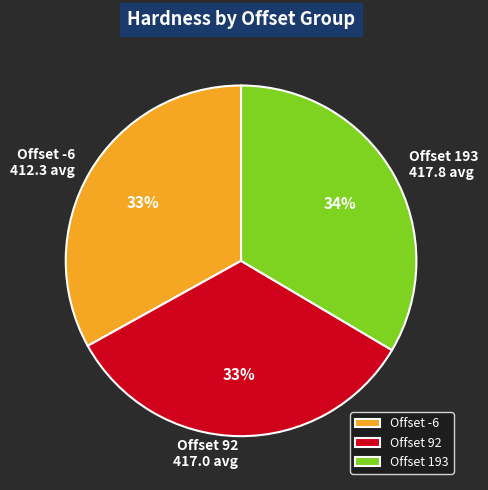

Do Offset 92 and Offset -6 together represent more than half of the pie?

Yes